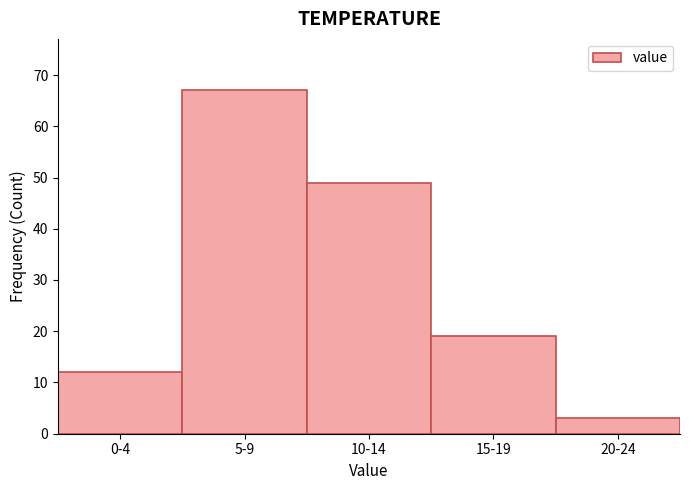

Reading left to right, extract all data points from this chart.

12	67	49	19	3